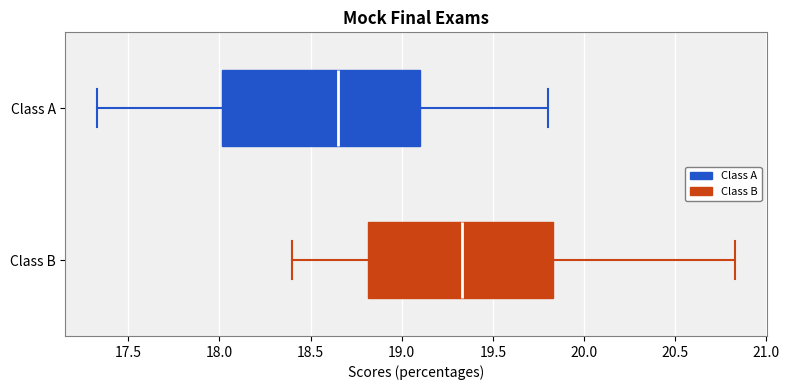

Comparing the boxes themselves (not the whiskers), which one is the widest?

Class A